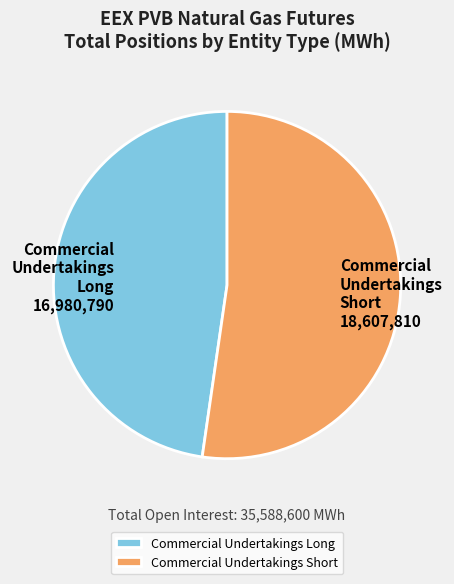

What is the ratio of the value at Commercial Undertakings Long to the value at Commercial Undertakings Short?

0.9